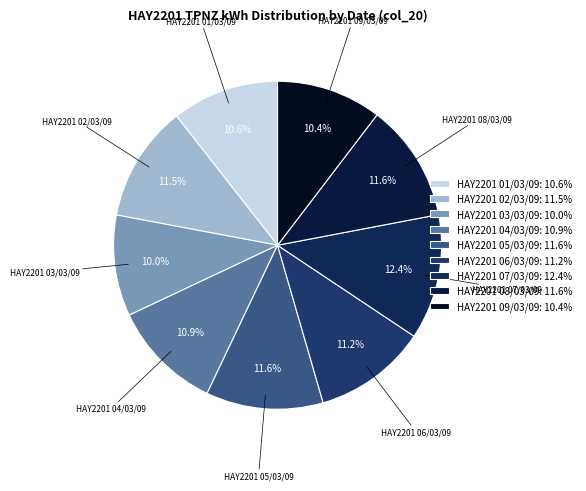

Does any single category account for the majority?

No